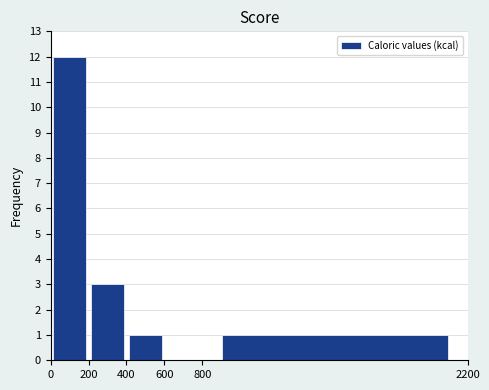

Reading left to right, list every bar in this chart as the range it spans on the x-axis followed by its height. The values are not printed on the chart, so give them approximately, as read against the axis.

0 to 200: 12
200 to 400: 3
400 to 600: 1
600 to 800: 0
800 to 2200: 1